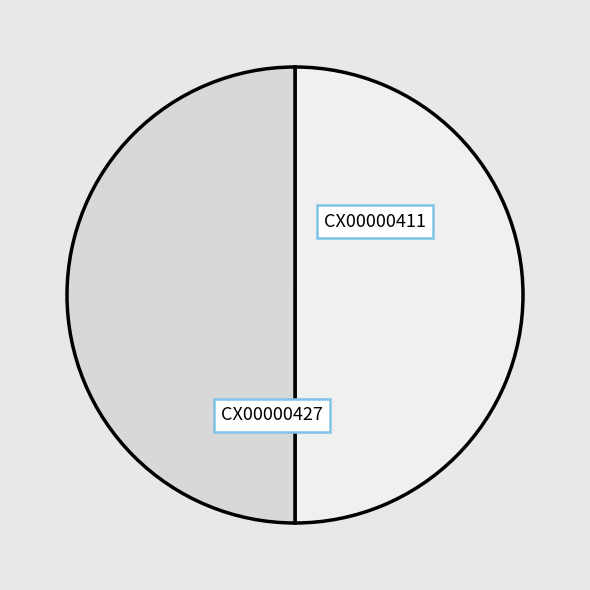

Approximately how many times larger is the value at CX00000427 compared to CX00000411?

1.0